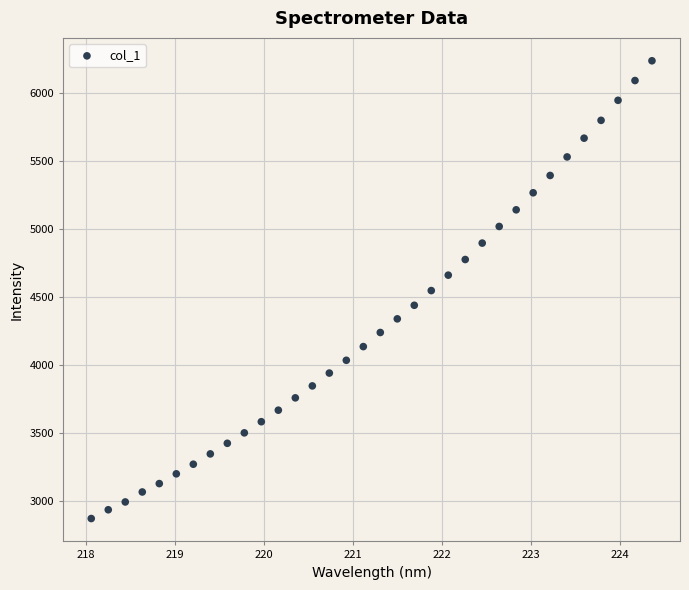

What is the range of Y values (max minus min)?

3367.3